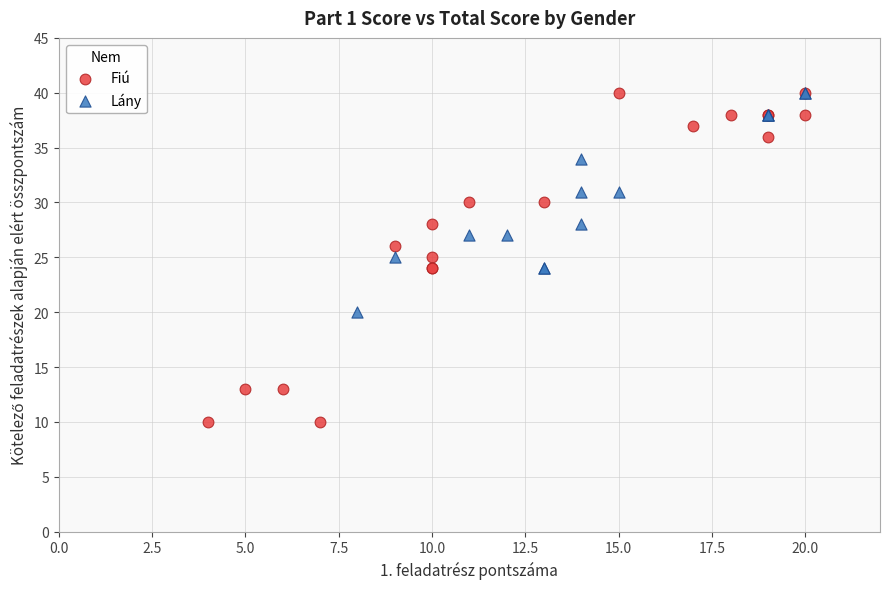

Which series has the largest Y range (max minus min)?

Fiú